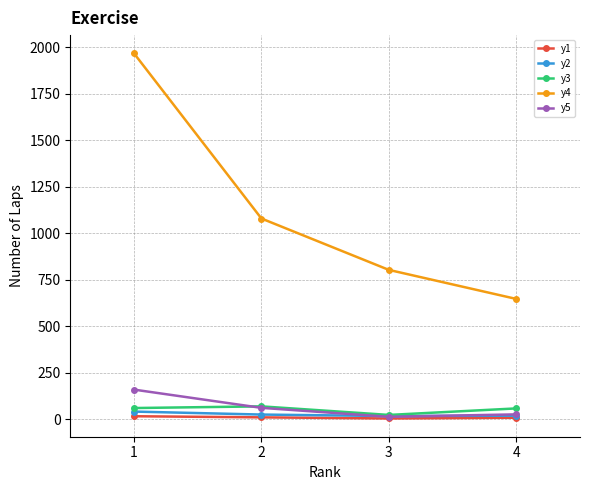

Is this an area chart (filled region under the line)?

No